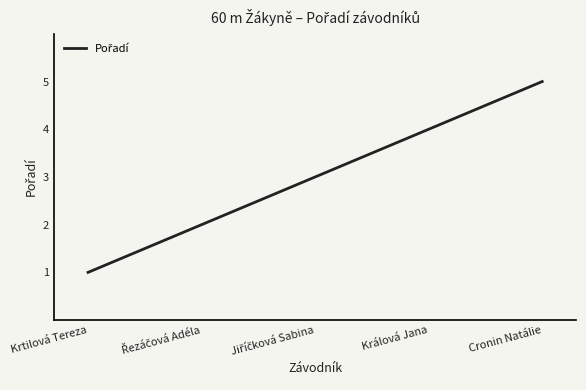

True or false: the data has more than 2 interior local peaks.

False